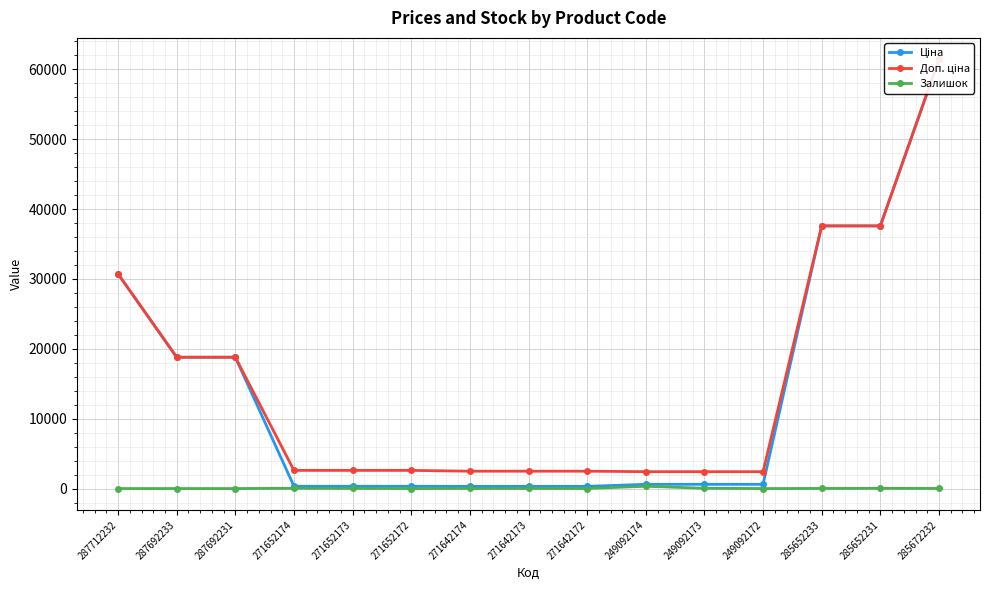

Reading left to right, what are all the values shown in this chart?

Ціна: 287712232=30717.1	287692233=18796.8	287692231=18796.8	271652174=324.8	271652173=324.8	271652172=324.8	271642174=310.3	271642173=310.3	271642172=310.3	249092174=603.7	249092173=603.7	249092172=603.7	285652233=37593.6	285652231=37593.6	285672232=61434.3
Доп. ціна: 287712232=30717.1	287692233=18796.8	287692231=18796.8	271652174=2598.3	271652173=2598.3	271652172=2598.3	271642174=2482.4	271642173=2482.4	271642172=2482.4	249092174=2414.8	249092173=2414.8	249092172=2414.8	285652233=37593.6	285652231=37593.6	285672232=61434.3
Залишок: 287712232=0.0	287692233=0.0	287692231=0.0	271652174=34.0	271652173=15.0	271652172=4.0	271642174=11.0	271642173=10.0	271642172=4.0	249092174=328.0	249092173=38.0	249092172=0.0	285652233=13.0	285652231=23.0	285672232=16.0